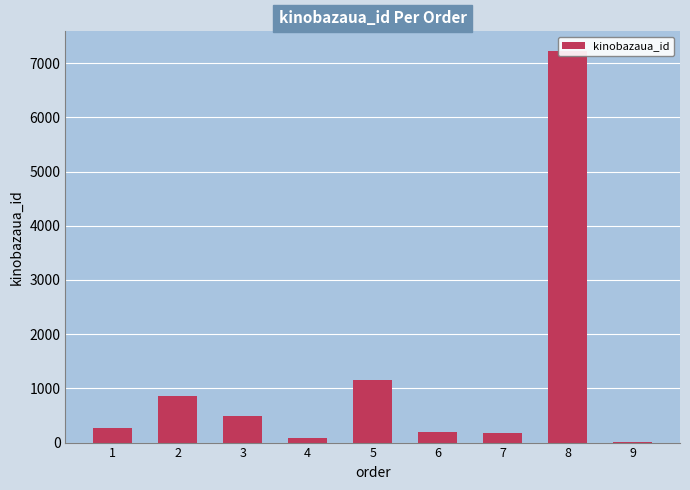

What is the minimum value shown in the chart?

15